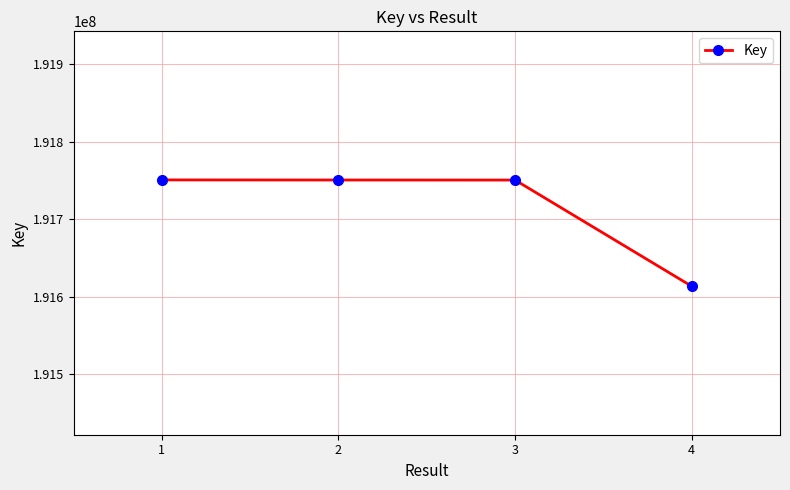

The value at 2 is 116362793. True or false?

False